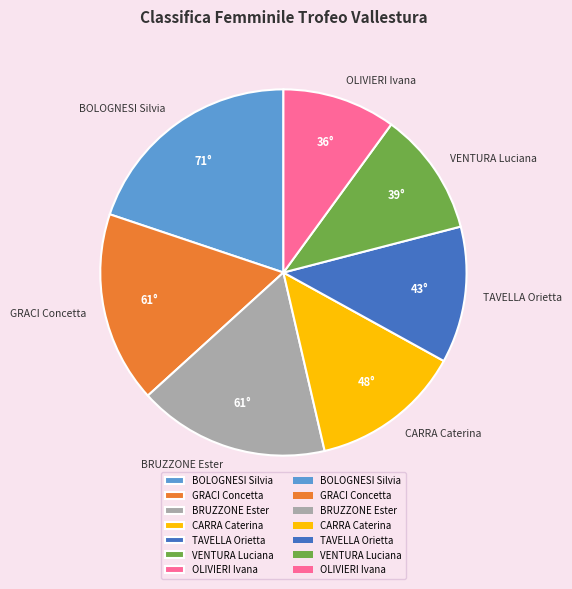

Is it true that BOLOGNESI Silvia is 6% of the pie?

False